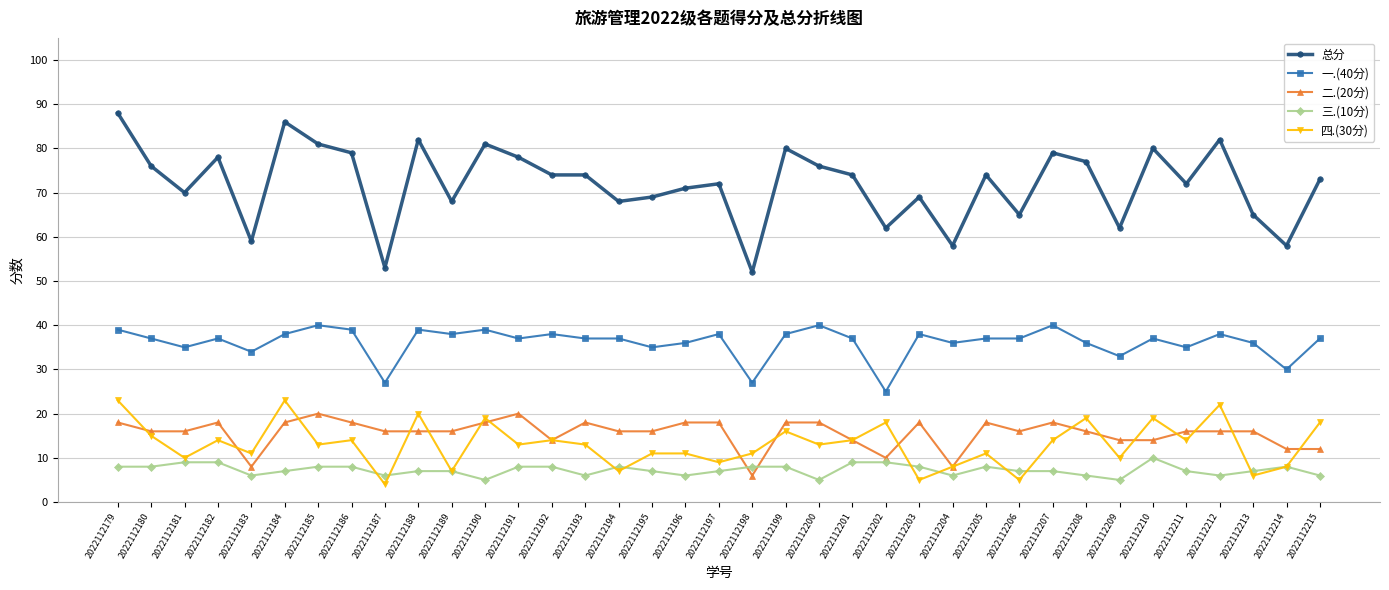

List the series in order of their peak value, lowest first.

三.(10分), 二.(20分), 四.(30分), 一.(40分), 总分